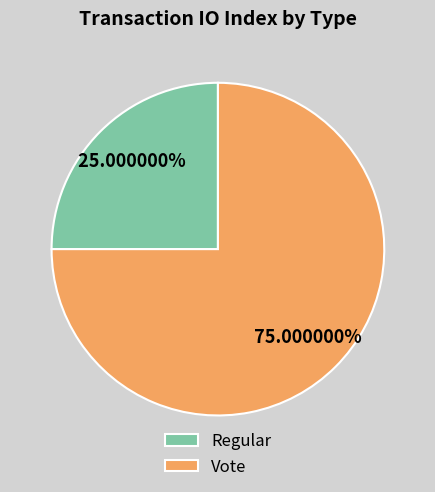

Which has a higher value, Regular or Vote?

Vote